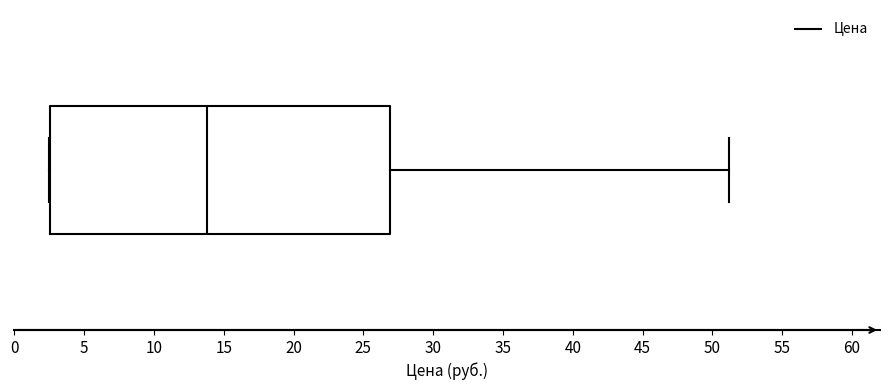

Read this box plot against the x-axis: the position of the median line, the range covered by the box, and the ends of both whiskers. The values are not printed on the chart, so give them approximately, as read against the axis.

median 14.0, box 2.5 to 27.0, whiskers 2.5 to 51.0